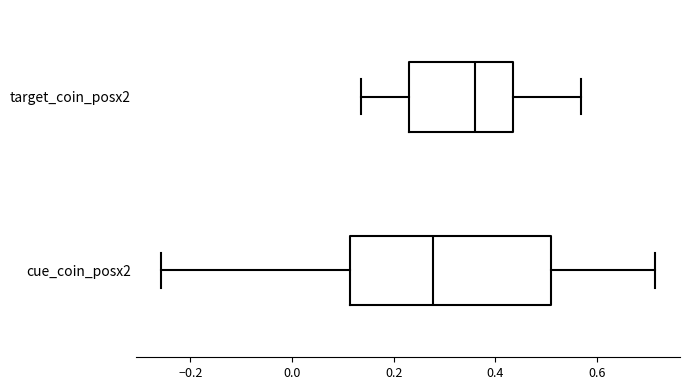

Reading bottom to top, read every box against the x-axis: the position of its median line, the range the box covers, and the ends of its whiskers. The values are not printed on the chart, so give them approximately, as read against the axis.

cue_coin_posx2: median 0.28, box 0.12 to 0.52, whiskers -0.26 to 0.72
target_coin_posx2: median 0.36, box 0.24 to 0.44, whiskers 0.14 to 0.56